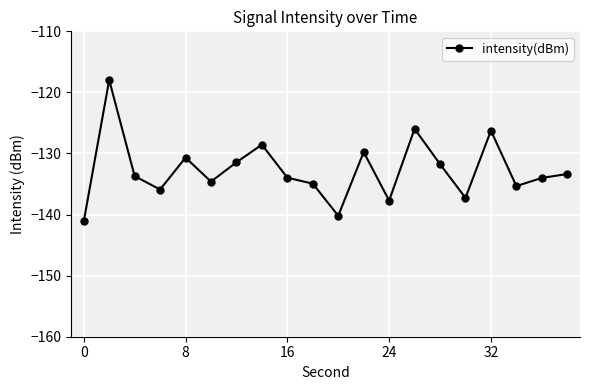

What is the average value?

-132.7